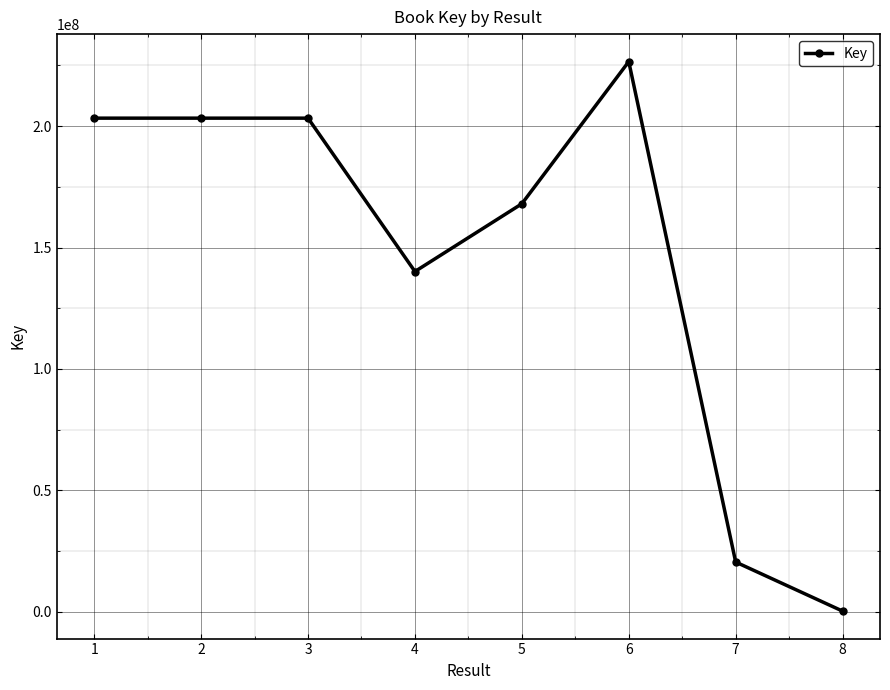

At which category does the chart reach its minimum across all series?

8